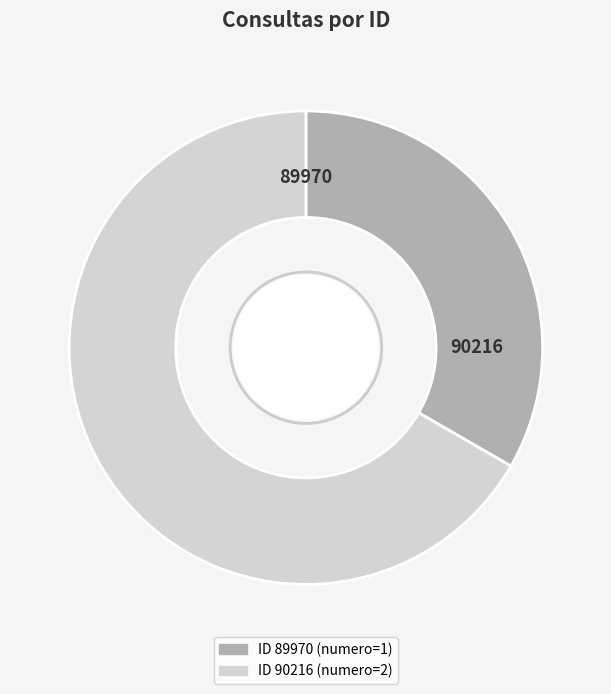

Does any single category account for the majority?

Yes